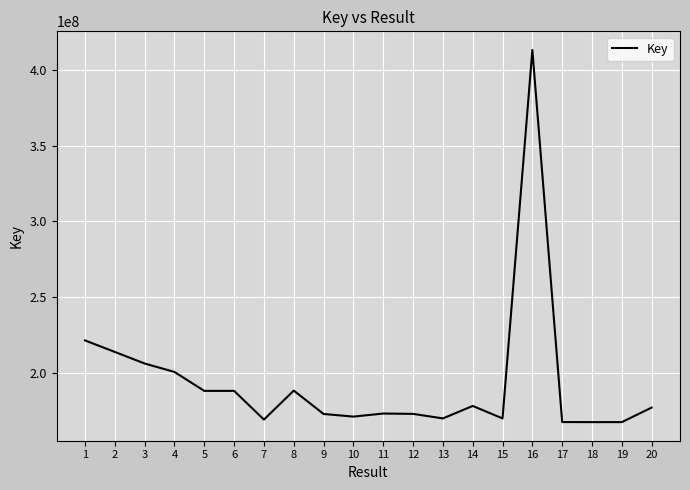

What is the greatest value displayed?

413219275